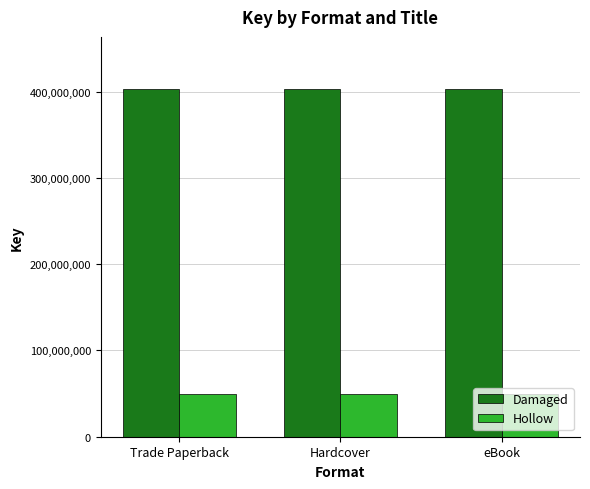

How many groups of bars are there?

3